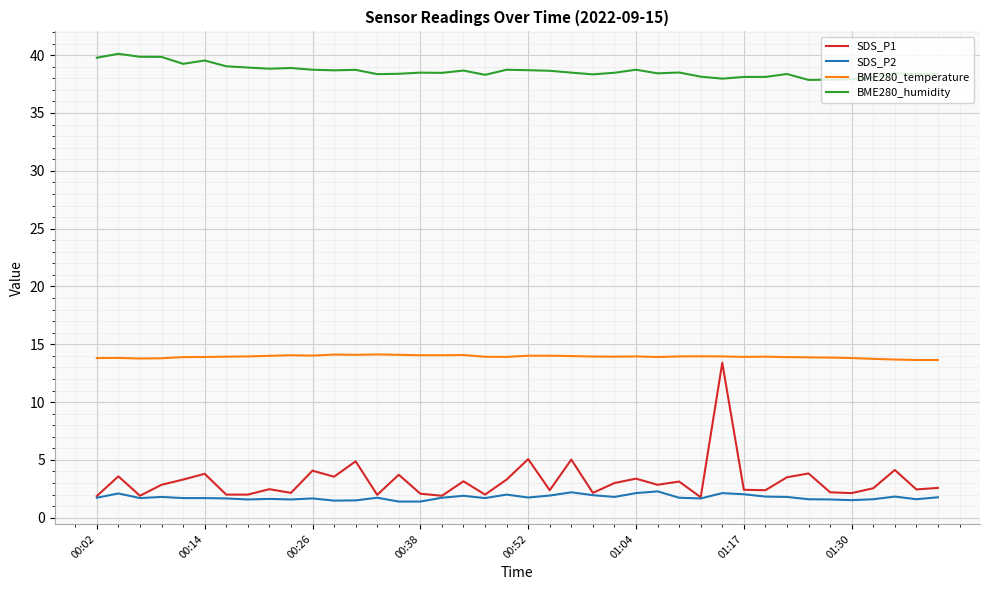

True or false: SDS_P2 and BME280_humidity cross at least once.

False